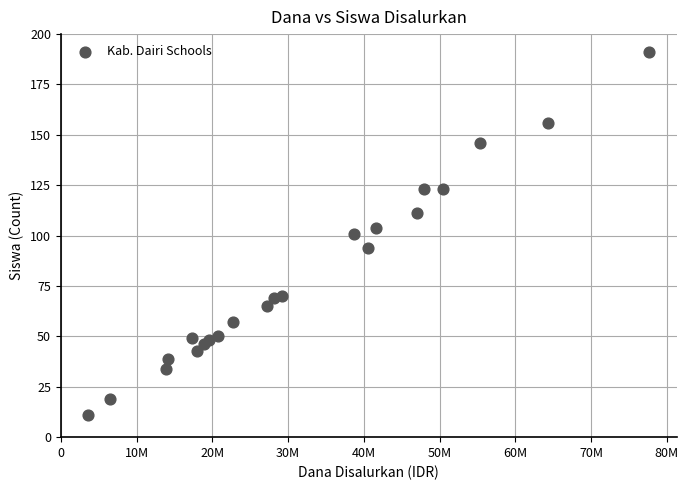

What is the range of X values (max minus min)?

74025000